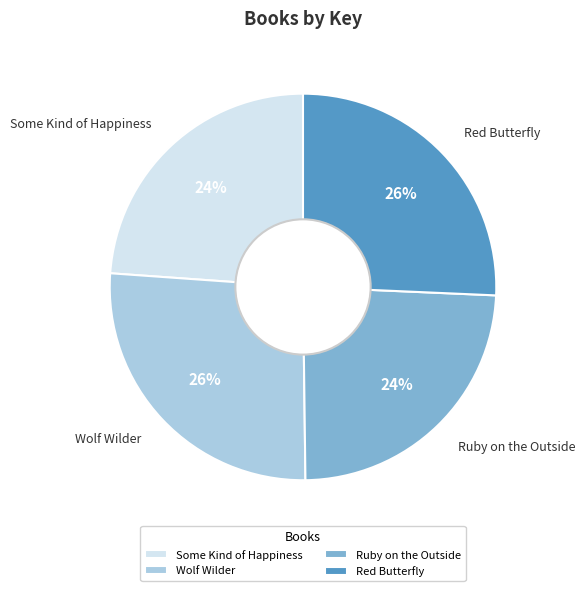

Is it true that Red Butterfly is 26% of the pie?

True